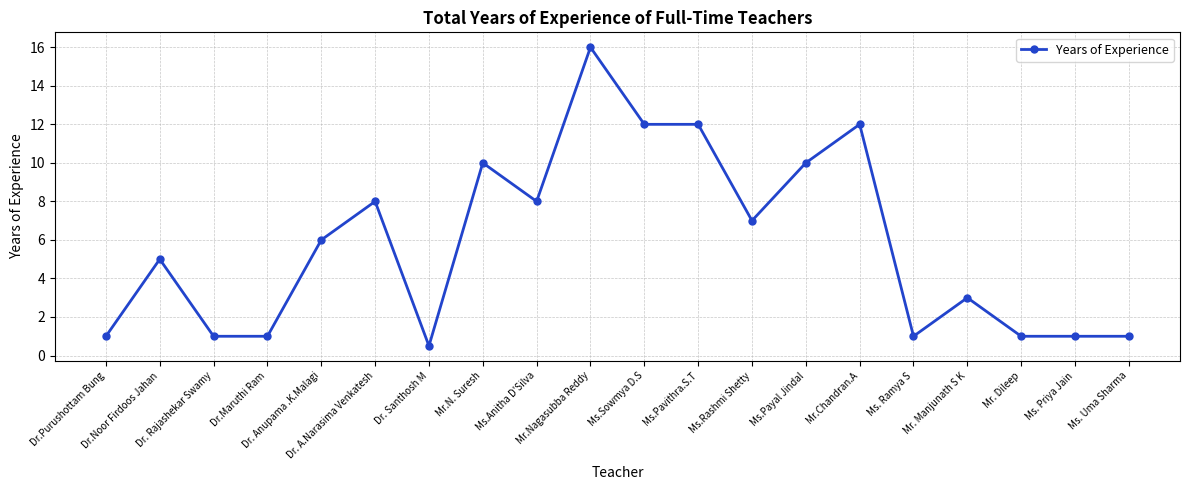

Is it true that the value at Mr.Nagasubba Reddy is 9.0?

False